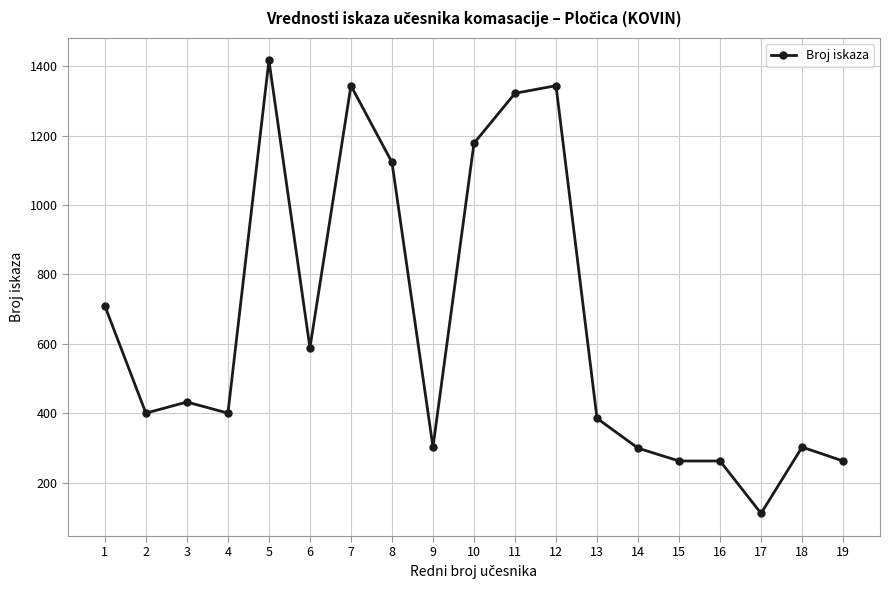

At which category does the data reach its first local valley?

2